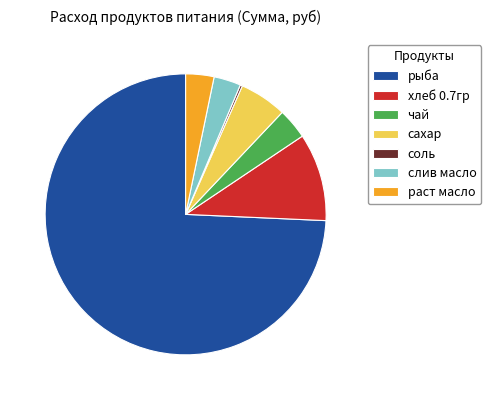

What is the ratio of the value at хлеб 0.7гр to the value at чай?

2.9